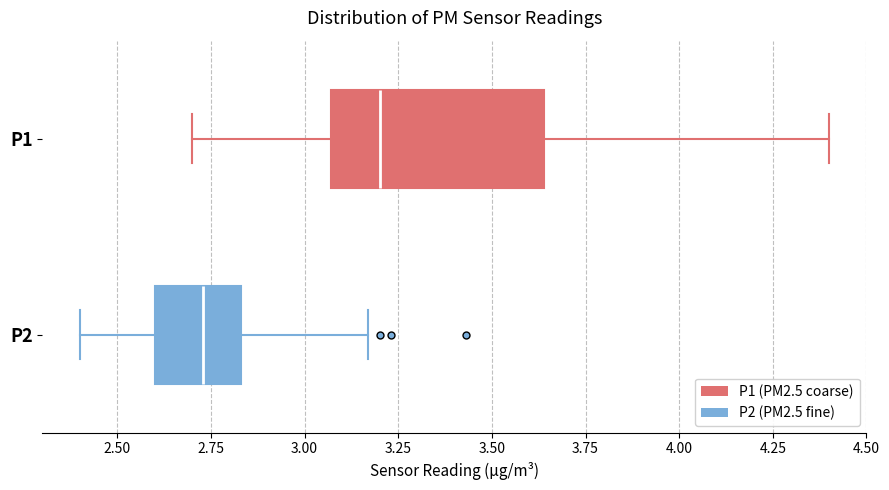

Reading bottom to top, read every box against the x-axis: the position of its median line, the range the box covers, and the ends of its whiskers. The values are not printed on the chart, so give them approximately, as read against the axis.

P2: median 2.75, box 2.60 to 2.85, whiskers 2.40 to 3.15
P1: median 3.20, box 3.05 to 3.65, whiskers 2.70 to 4.40